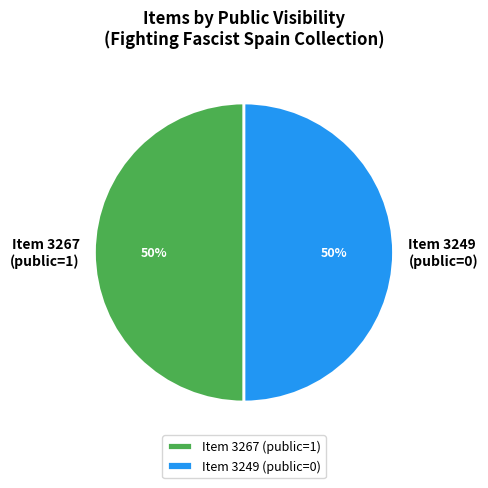

To the nearest percent, what is the average slice percentage?

50%